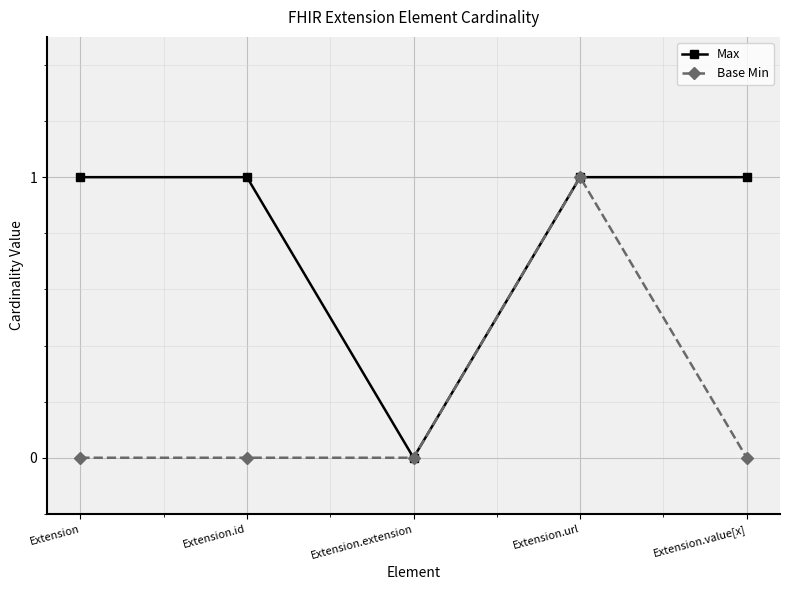

At Extension.value[x], list the series in order from smallest to largest.

Base Min, Max